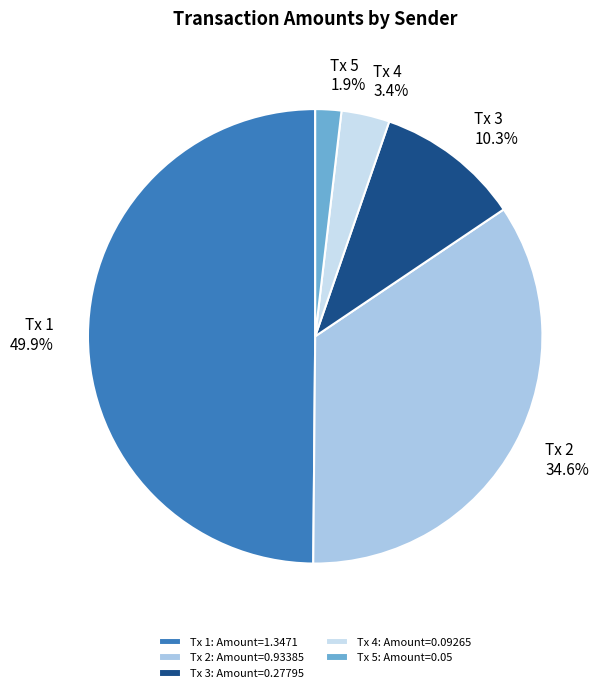

Which slice is the smallest?

Tx 5: Amount=0.05